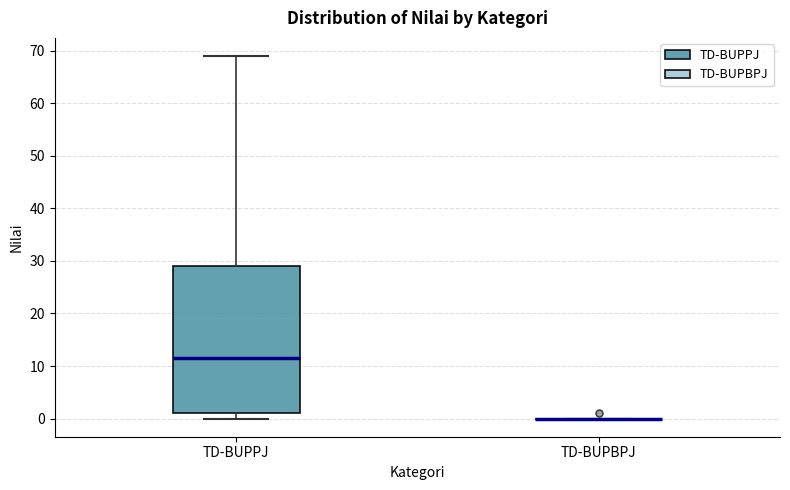

Where does the upper whisker of the box for TD-BUPPJ end on the y-axis? The values are not printed on the chart, so give them approximately, as read against the axis.

69